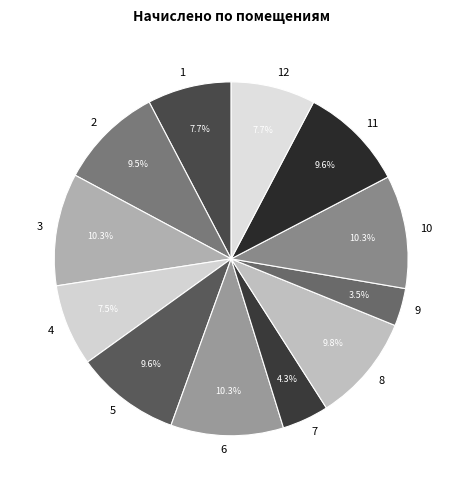

How many segments does this pie chart have?

12